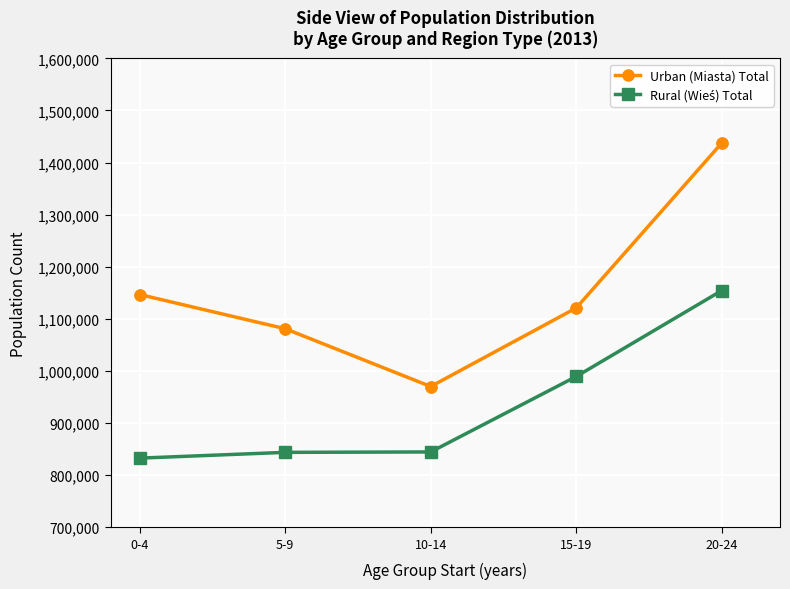

What is the difference between the highest and lowest values at 0-4?

313969